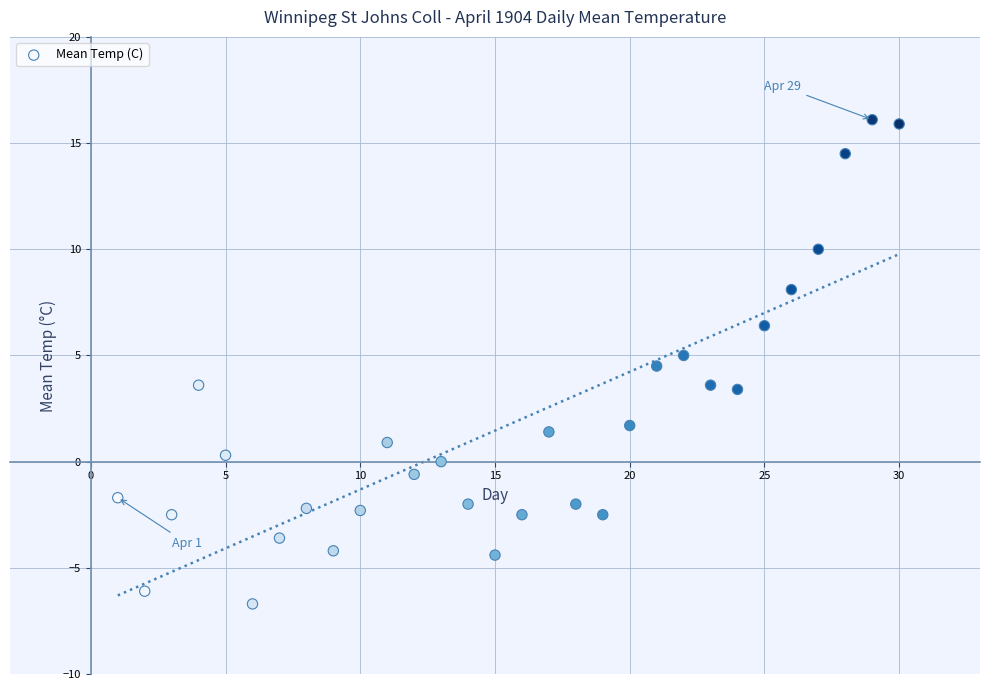

What is the range of Y values (max minus min)?

22.8